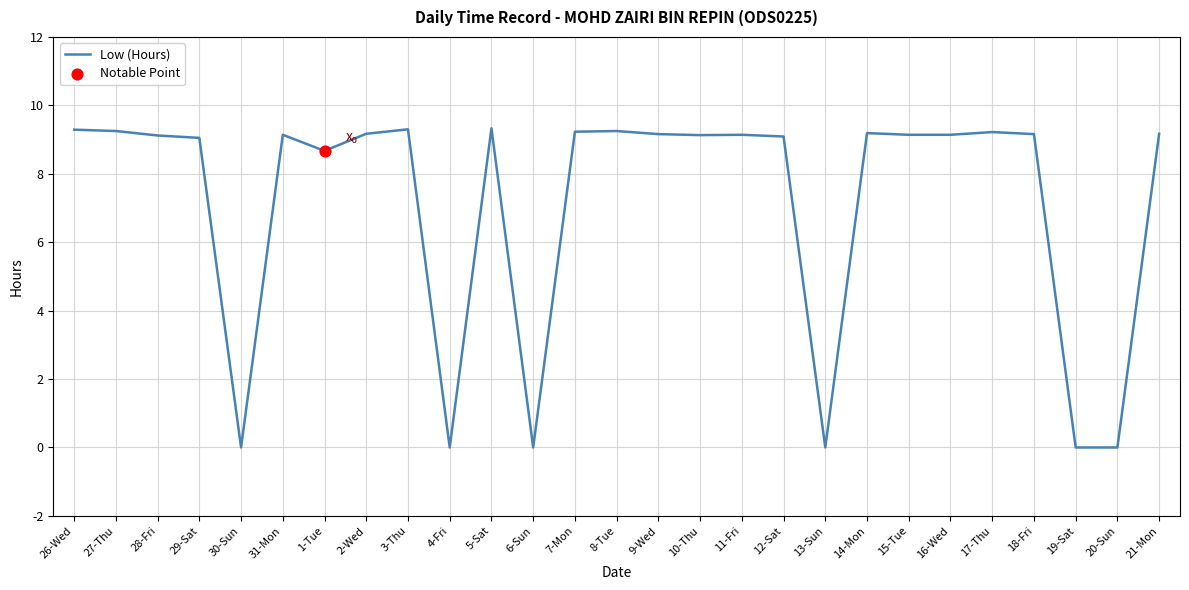

What is the ratio of the value at 5-Sat to the value at 7-Mon?

1.0